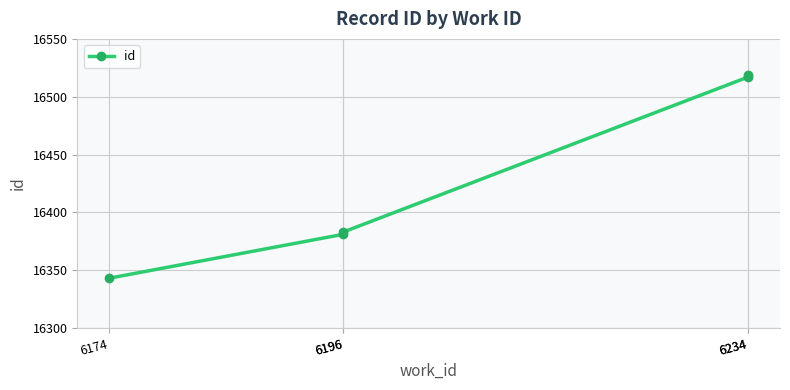

What is the greatest value displayed?

16519